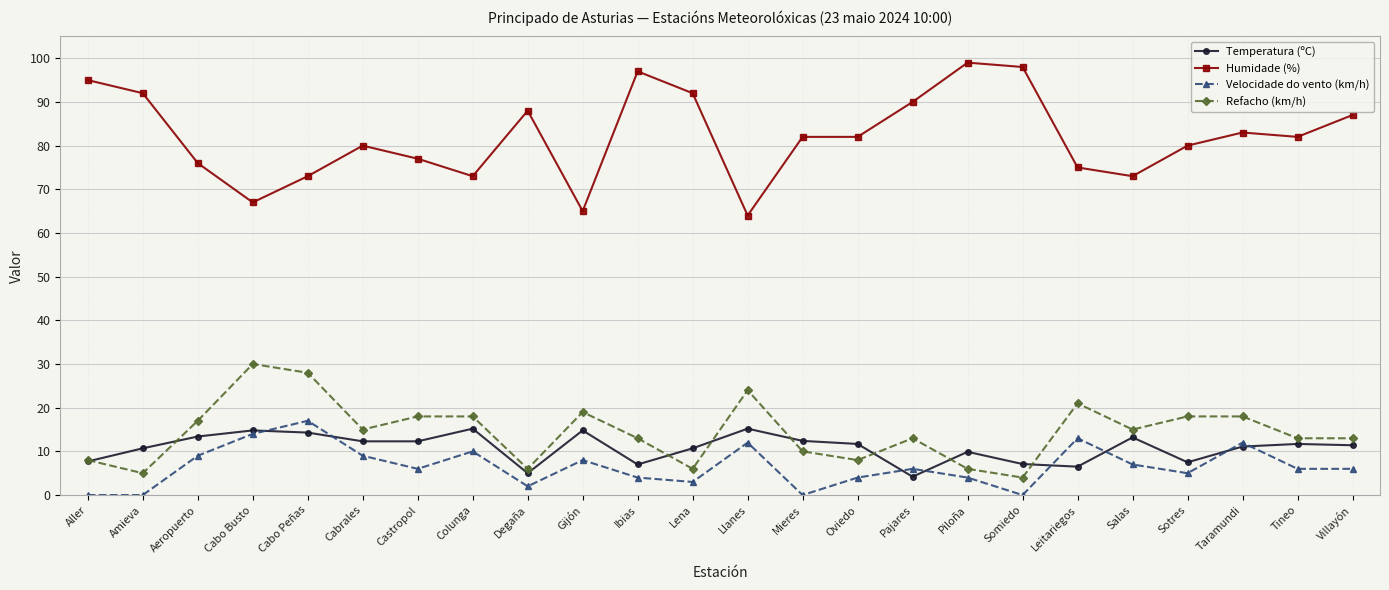

True or false: Humidade (%) has a value of 75.0 at Leitariegos.

True